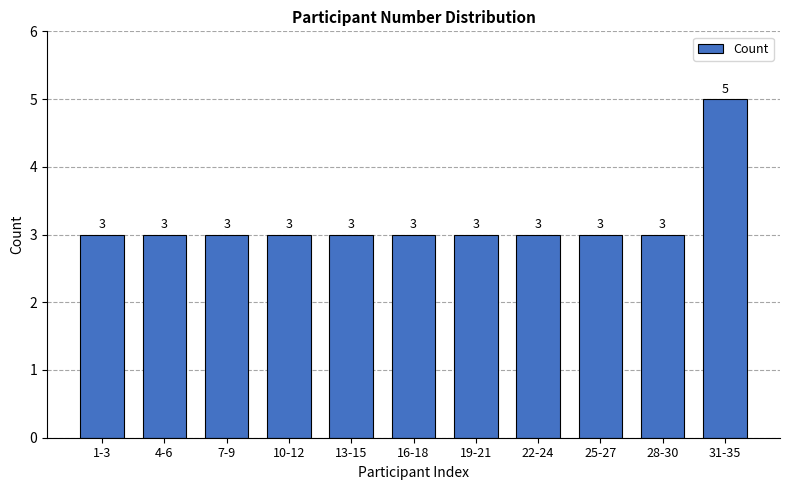

Reading left to right, extract all data points from this chart.

3	3	3	3	3	3	3	3	3	3	5